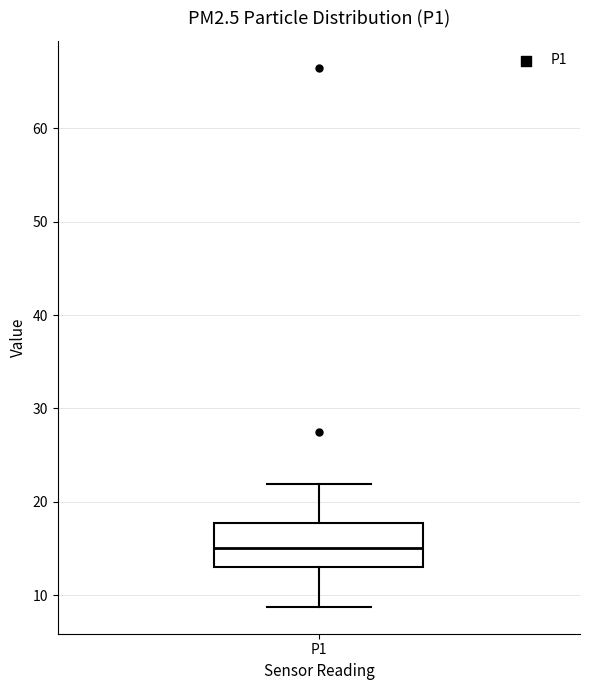

Read this box plot against the y-axis: the position of the median line, the range covered by the box, and the ends of both whiskers. The values are not printed on the chart, so give them approximately, as read against the axis.

median 15, box 13 to 18, whiskers 9 to 22